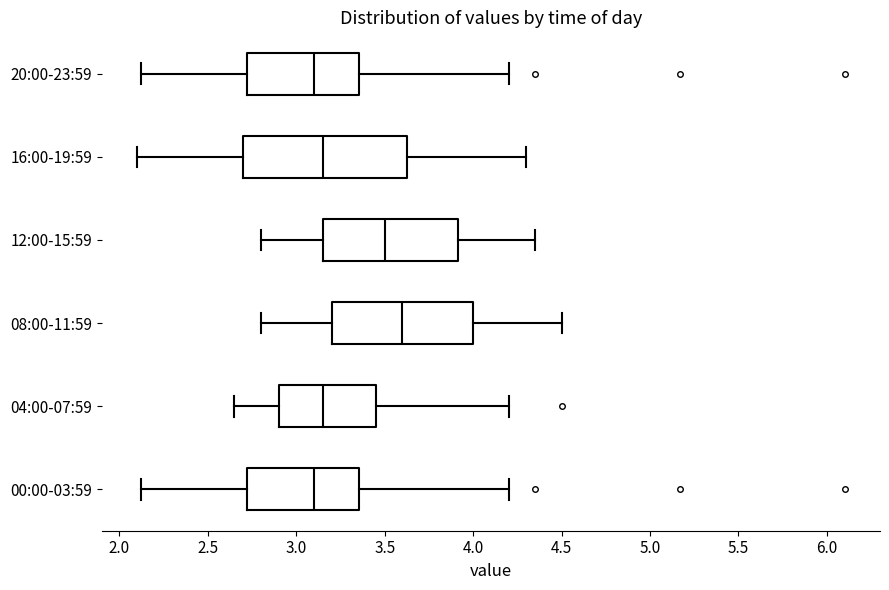

Which box has the furthest to the right median line?

08:00-11:59